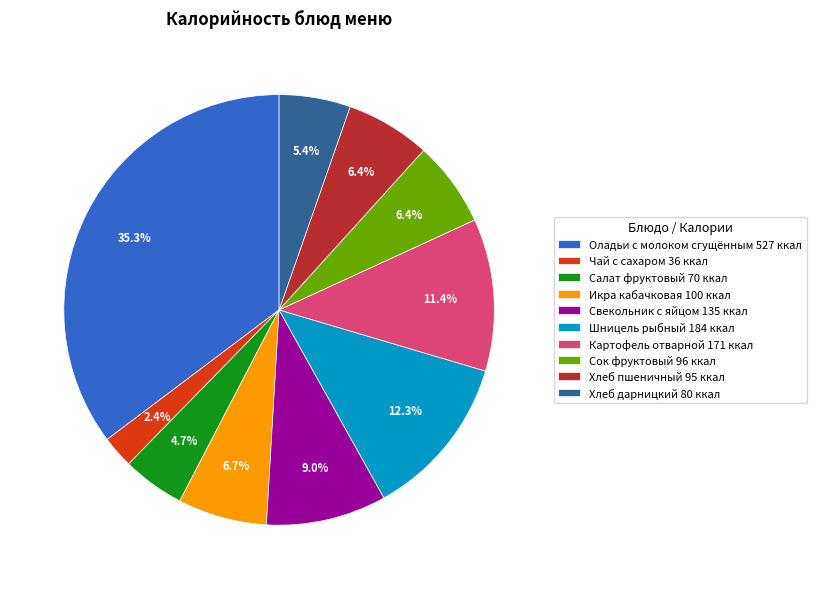

Which slice is the smallest?

Чай с сахаром